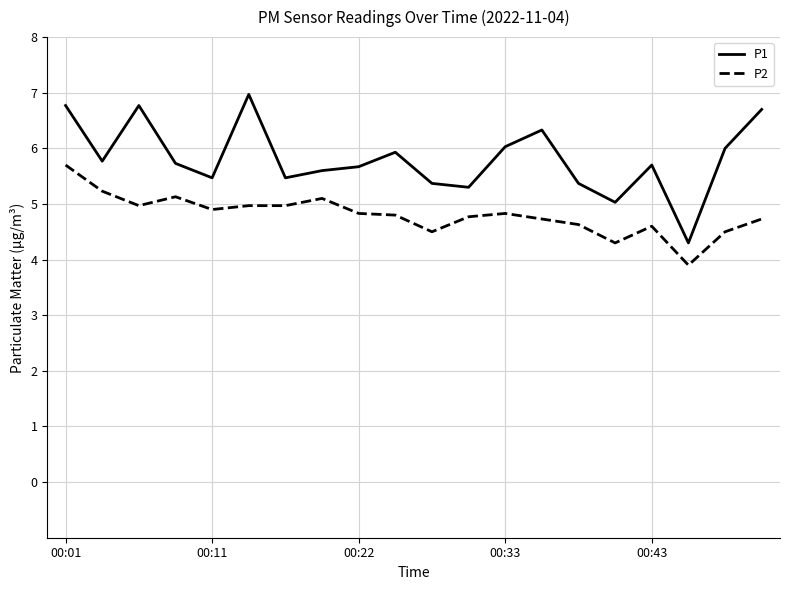

List the series in order of their overall mean, lowest first.

P2, P1